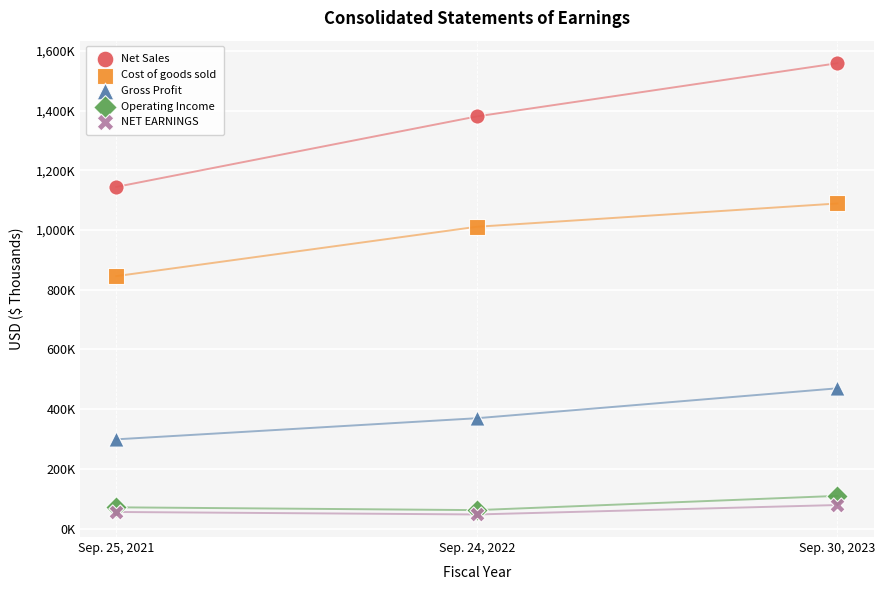

Which series reaches the minimum Y coordinate?

NET EARNINGS